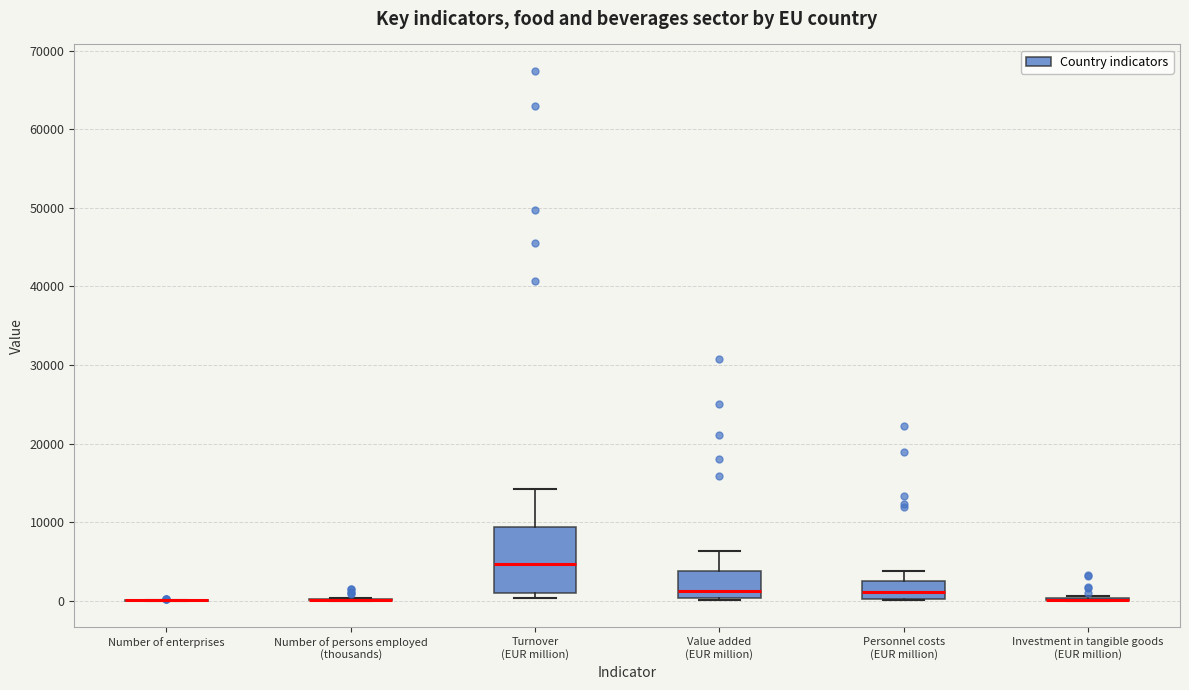

Reading left to right, transcribe this box plot: for each box, give where its median line is, the range the box spans, and where its two whiskers end, as read against the y-axis. The values are not printed on the chart, so give them approximately, as read against the axis.

Number of enterprises: box collapsed to a line at 0, whiskers 0 to 0
Number of persons employed (thousands): box collapsed to a line at 0, whiskers 0 to 0
Turnover (EUR million): median 5000, box 1000 to 9000, whiskers 0 to 14000
Value added (EUR million): median 1000, box 0 to 4000, whiskers 0 to 6000
Personnel costs (EUR million): median 1000, box 0 to 3000, whiskers 0 to 4000
Investment in tangible goods (EUR million): box collapsed to a line at 0, whiskers 0 to 1000